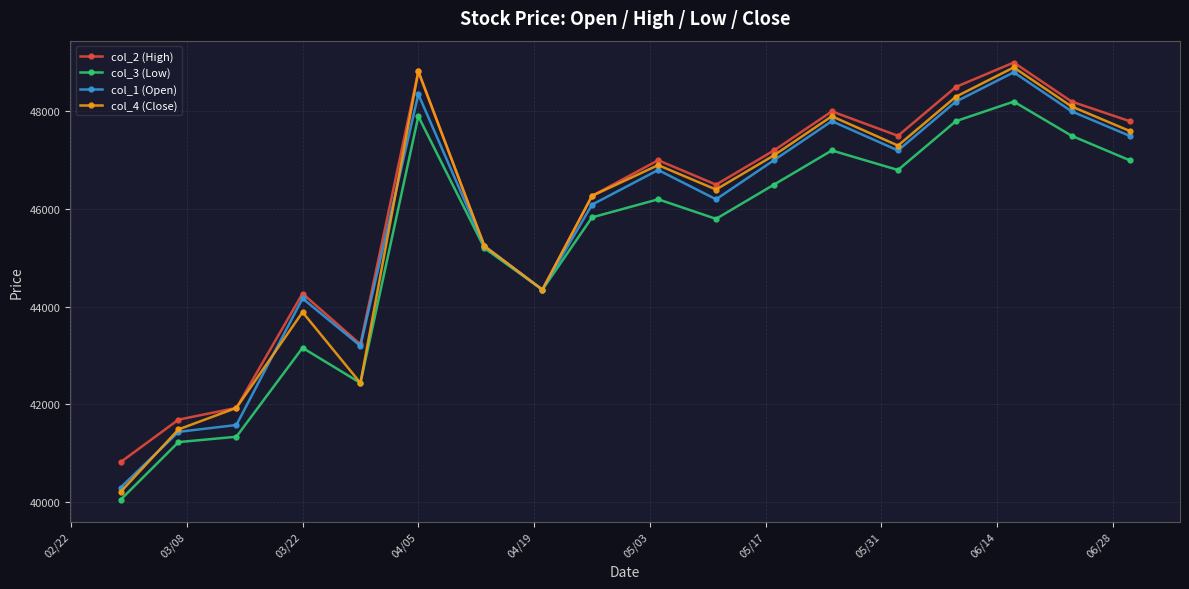

Does the chart have visible grid lines?

Yes